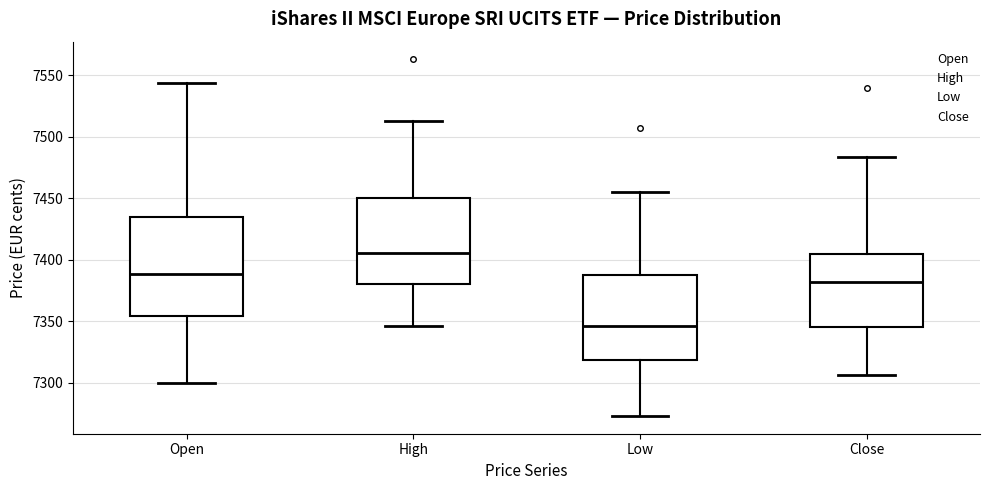

Which box is the tallest, from its lower edge to its upper edge?

Open